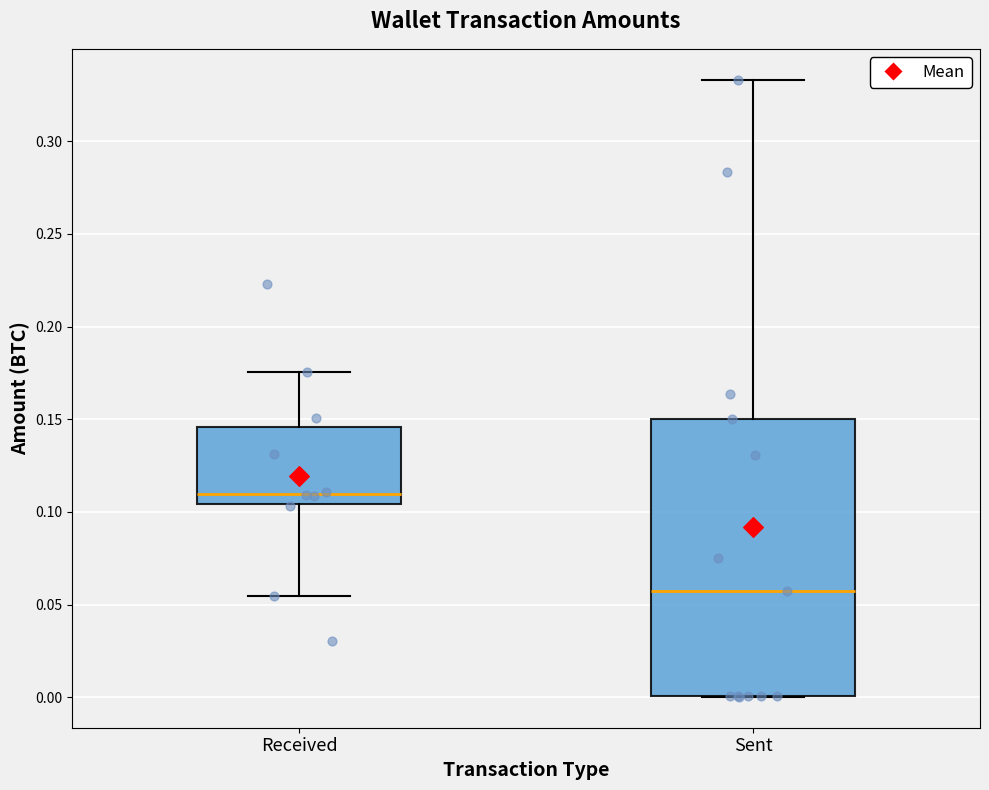

Where does the median line of the box for Received sit on the y-axis? The values are not printed on the chart, so give them approximately, as read against the axis.

0.110